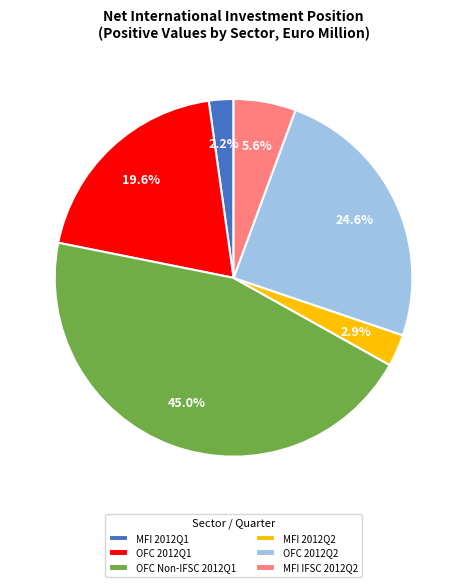

Is there a majority slice in this chart?

No